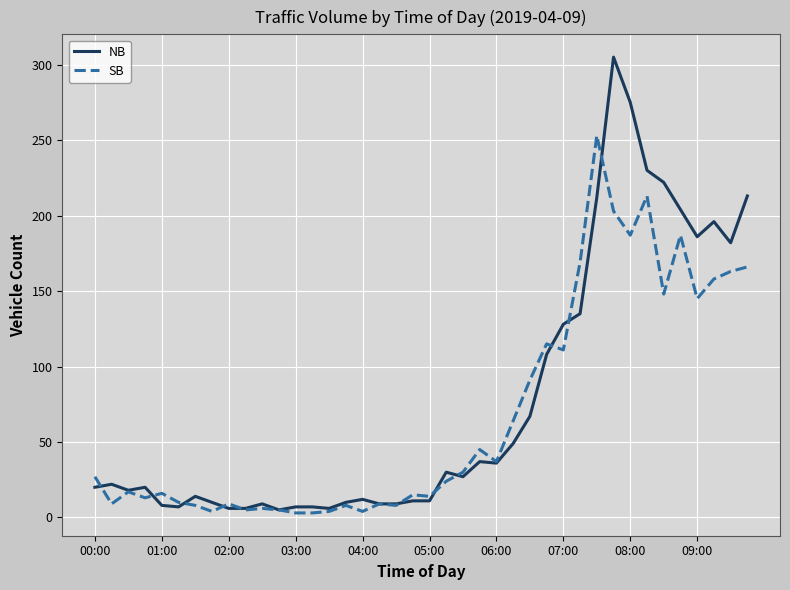

Which series has the largest range (max minus min)?

NB